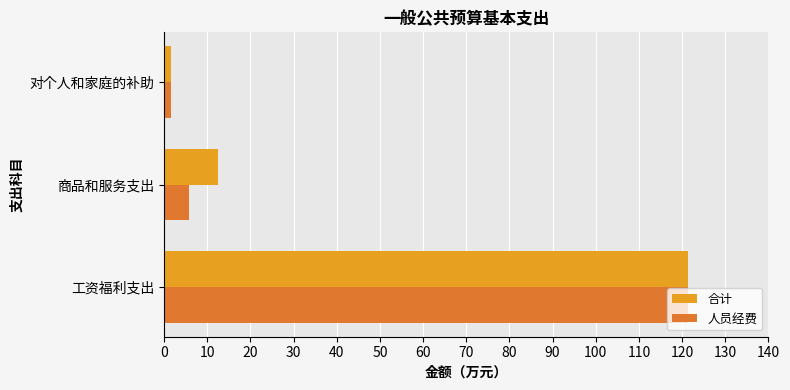

What are all the series names shown in the legend?

合计, 人员经费